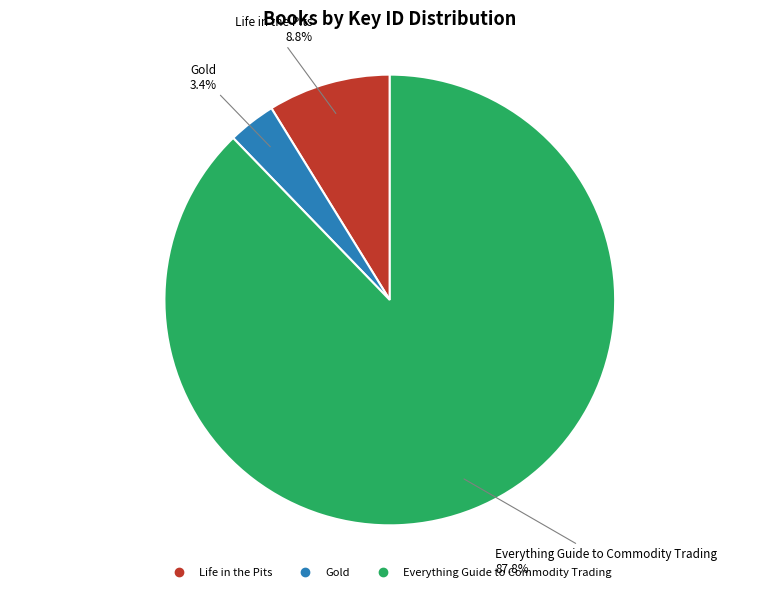

True or false: Gold accounts for 3% of the total.

True